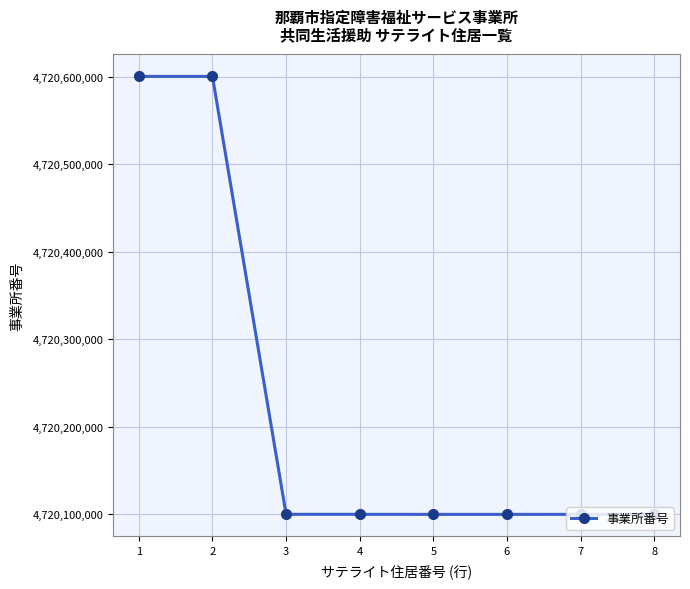

What is the difference between the maximum and minimum values?

500273